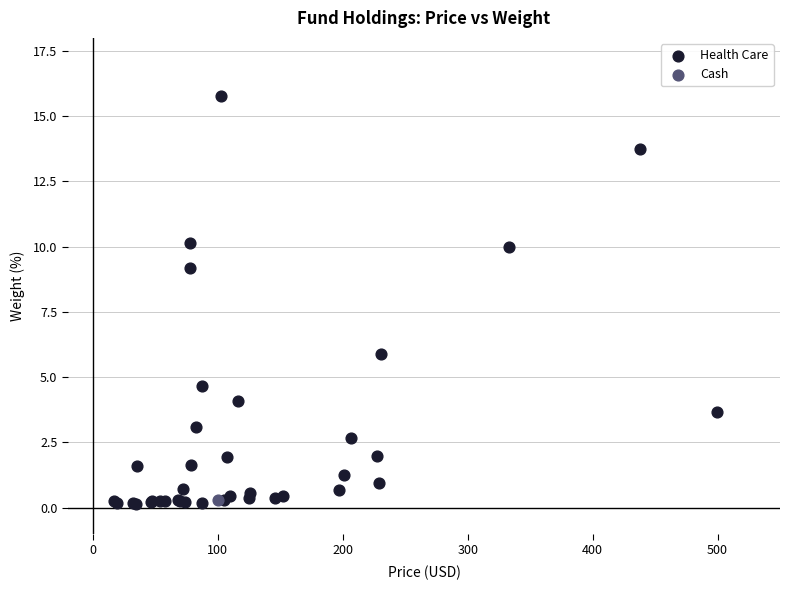

What are all the series names shown in the legend?

Health Care, Cash